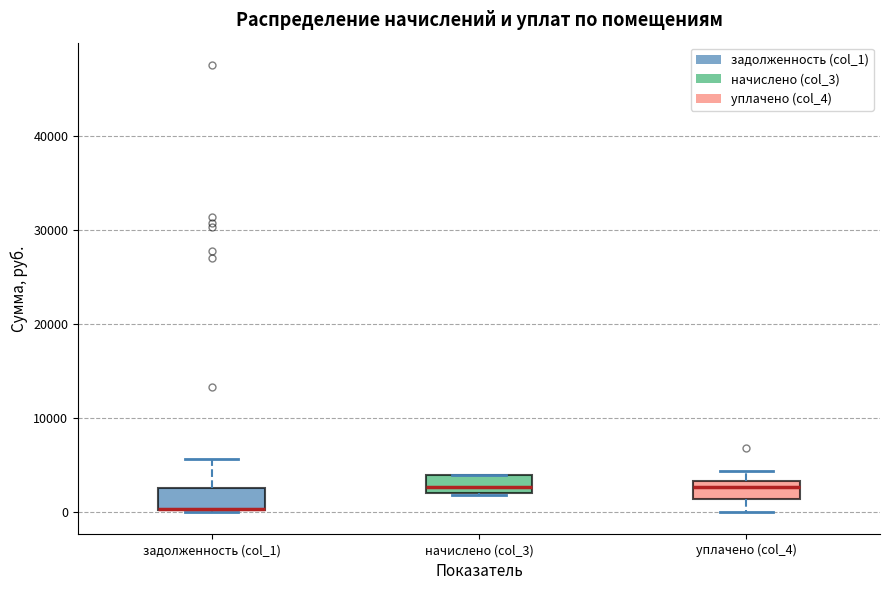

Reading left to right, read every box against the y-axis: the position of its median line, the range the box covers, and the ends of its whiskers. The values are not printed on the chart, so give them approximately, as read against the axis.

задолженность (col_1): median 0 (drawn on the box's lower edge), box 0 to 3000, whiskers 0 to 6000
начислено (col_3): median 3000, box 2000 to 4000, whiskers 2000 to 4000
уплачено (col_4): median 3000 (just below the box's upper edge), box 1000 to 3000, whiskers 0 to 4000